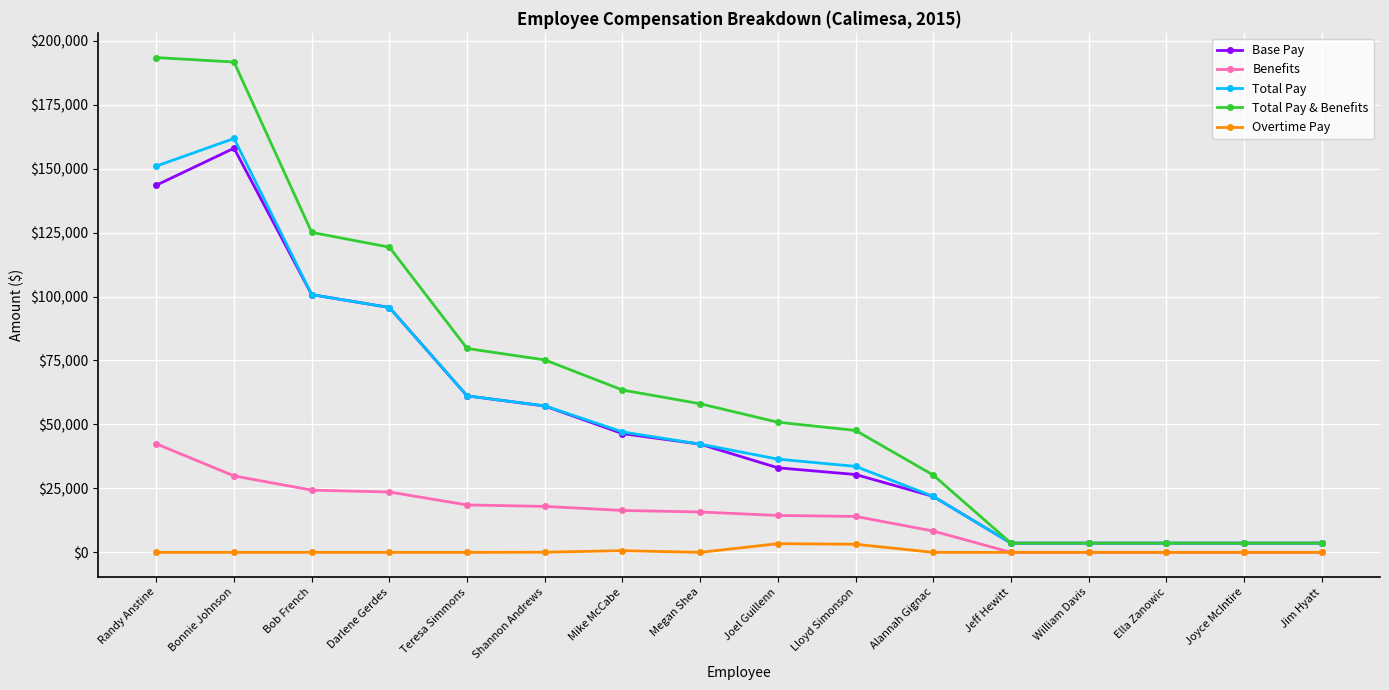

What is the total value across all series at Mike McCabe?

173964.7